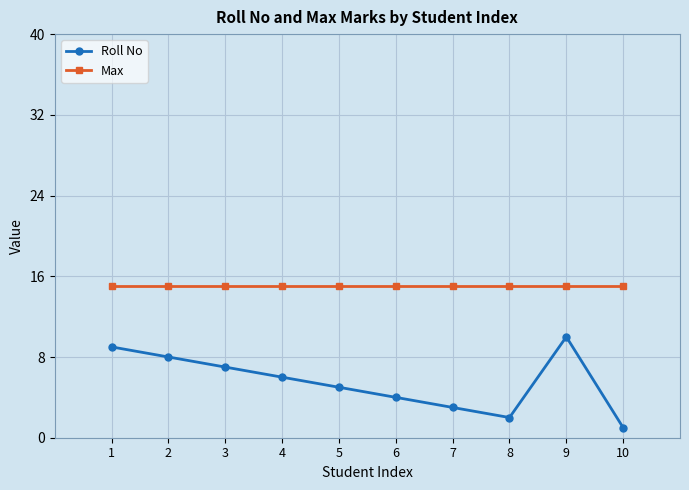

In Roll No, how many points are lower than both neighbors (excluding endpoints)?

1